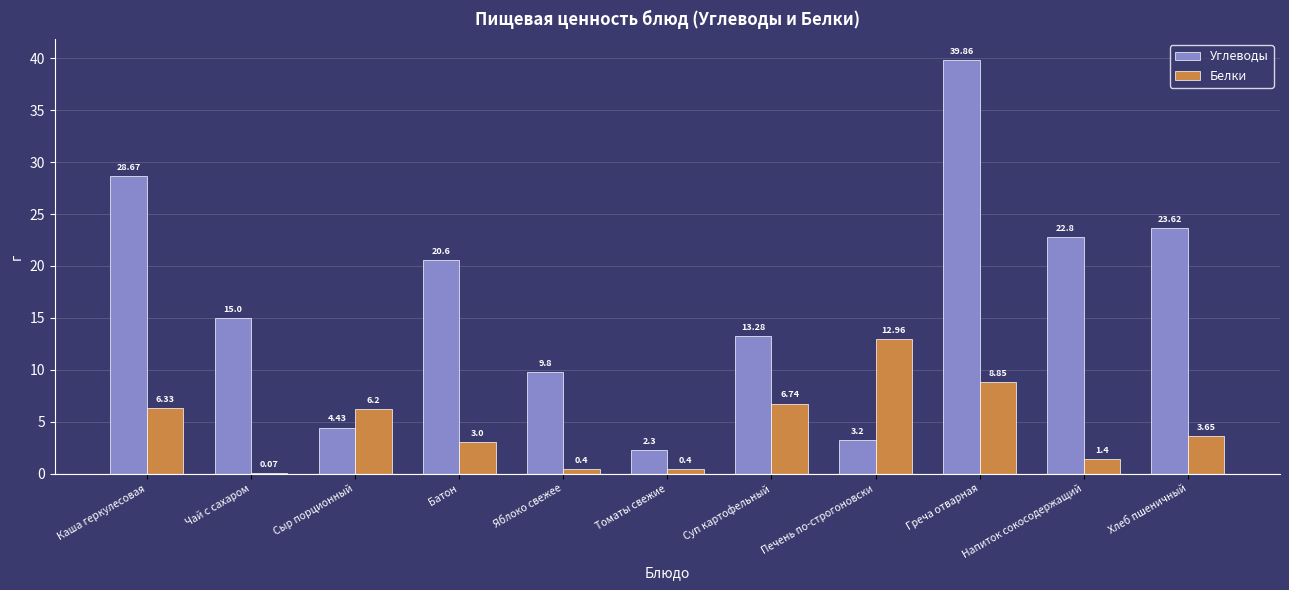

Are the bars grouped side by side (vs. stacked)?

Yes